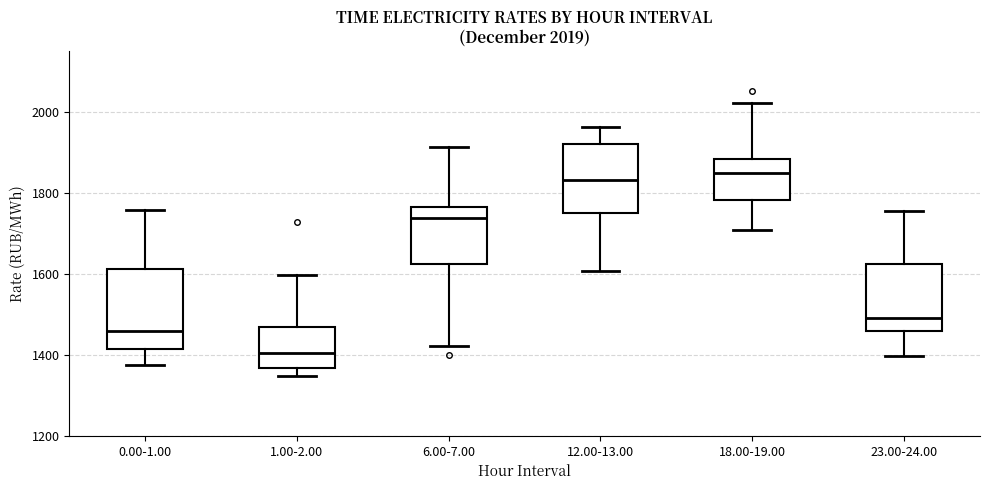

Comparing the boxes themselves (not the whiskers), which one is the tallest?

0.00-1.00